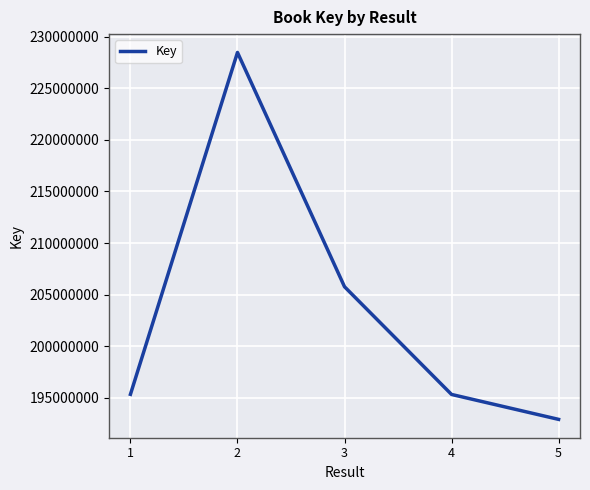

What is the difference between the maximum and minimum values?

35596916